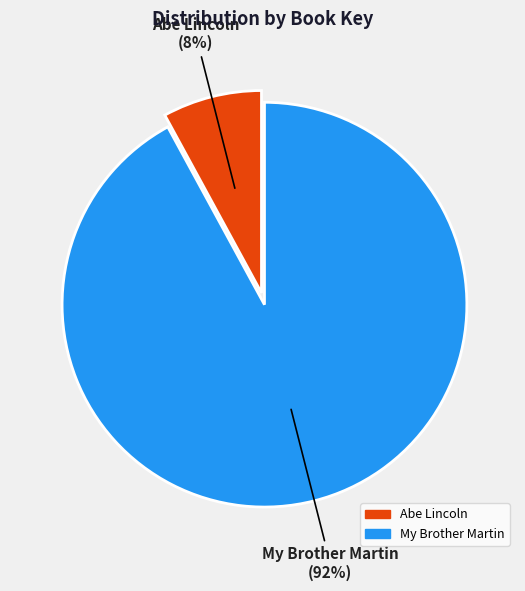

What is the majority slice?

My Brother Martin